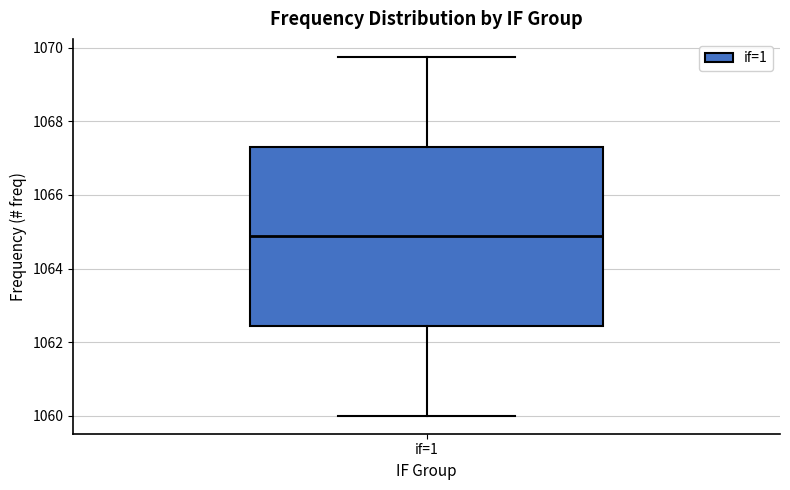

Transcribe this box plot: give where the median line is, the range the box spans, and where the two whiskers end, as read against the y-axis. The values are not printed on the chart, so give them approximately, as read against the axis.

median 1064.8, box 1062.4 to 1067.4, whiskers 1060.0 to 1069.8